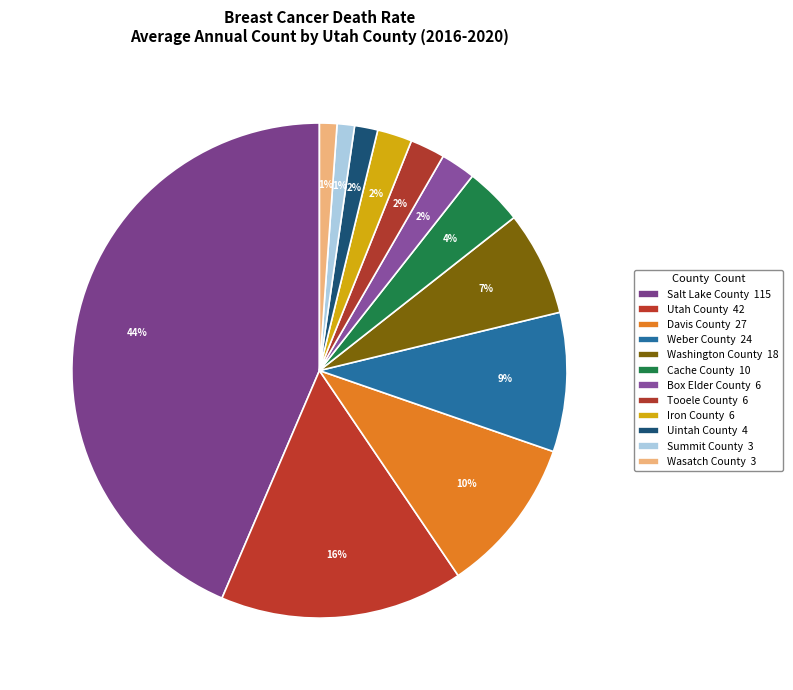

Is it true that Washington County is 1% of the pie?

False